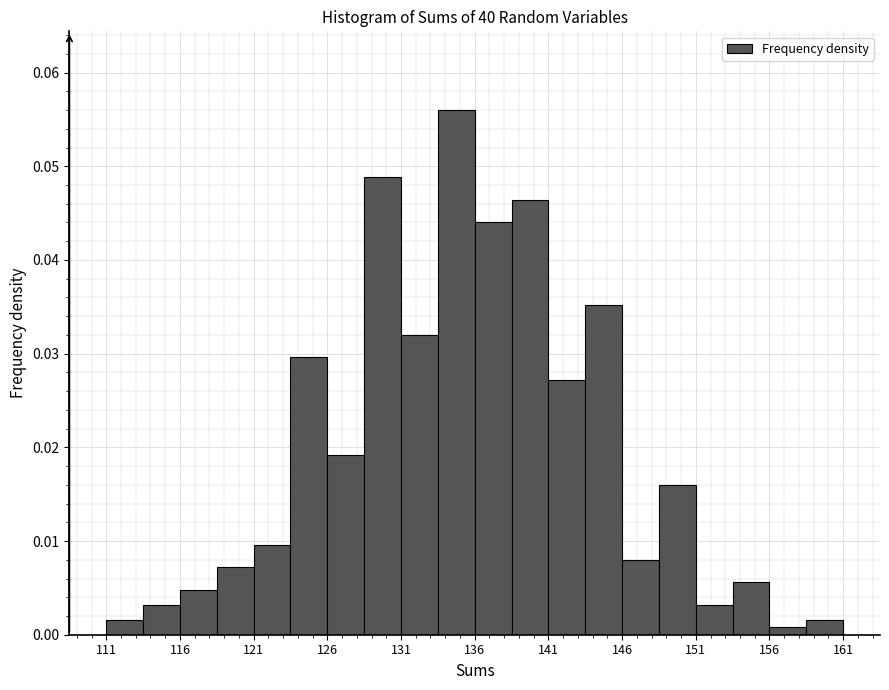

How tall is the bar that spans 123.75 to 126.25 on the x-axis? Neither the bar edges nor the heights are printed on the chart, so give them approximately, as read against the axes.

0.030